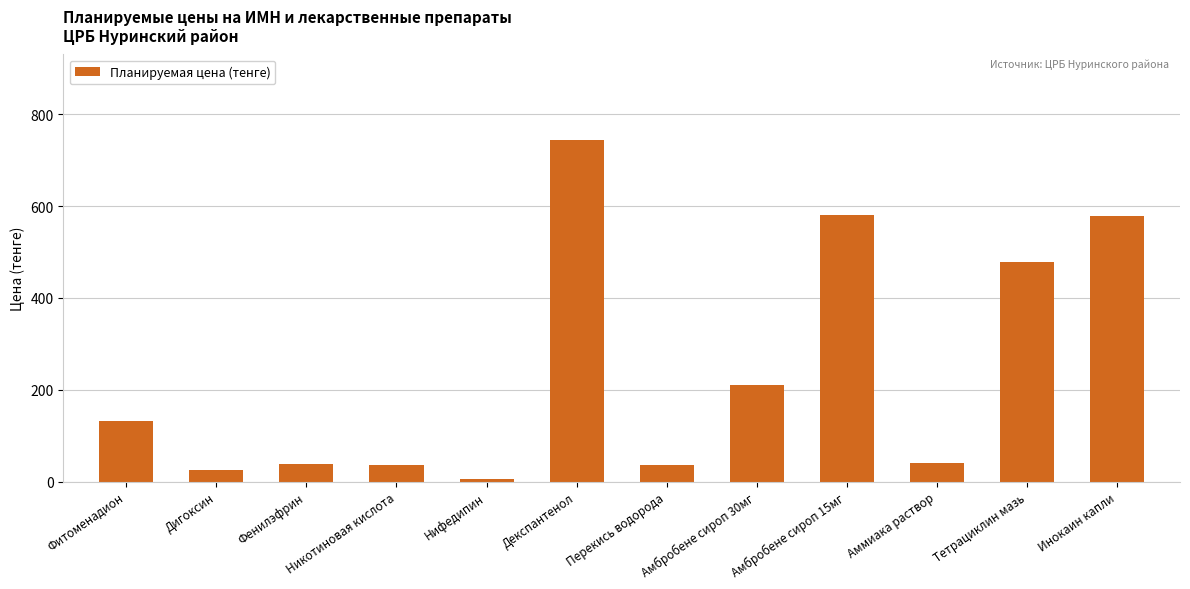

True or false: the data shows 35.1 at Никотиновая кислота.

True